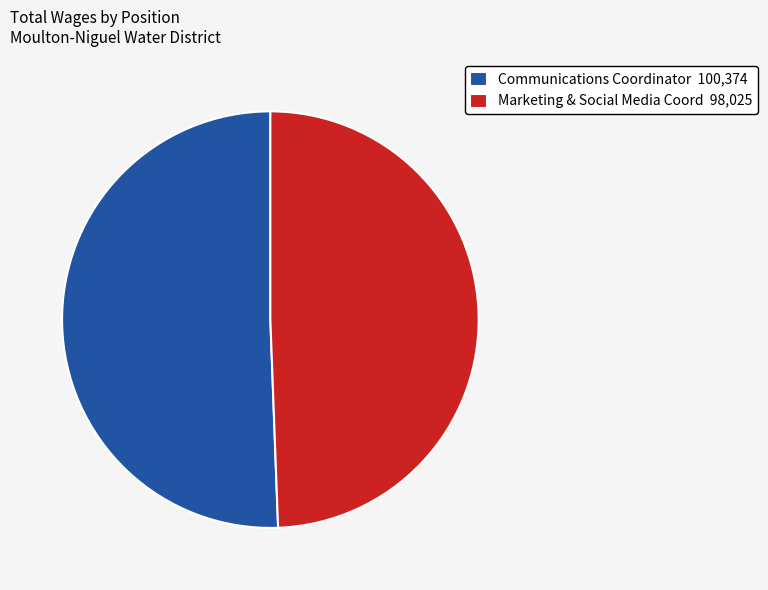

Is it true that Communications Coordinator 100,374 is 51% of the pie?

True